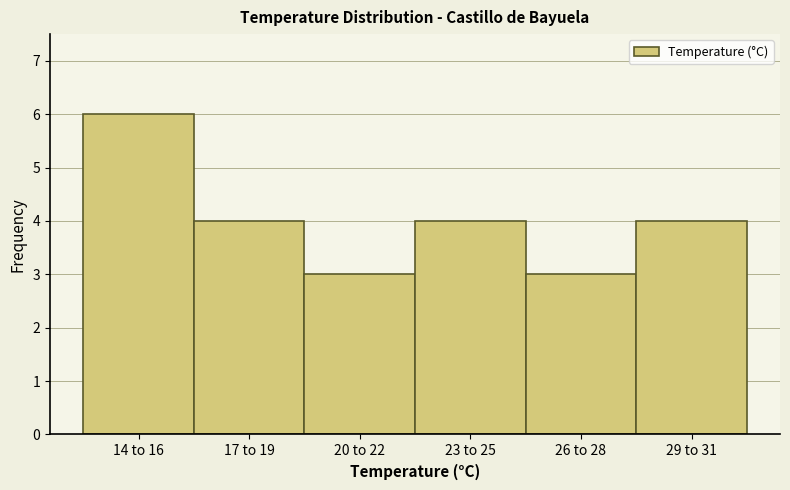

Reading right to left, what are all the values shown in this chart?

4	3	4	3	4	6